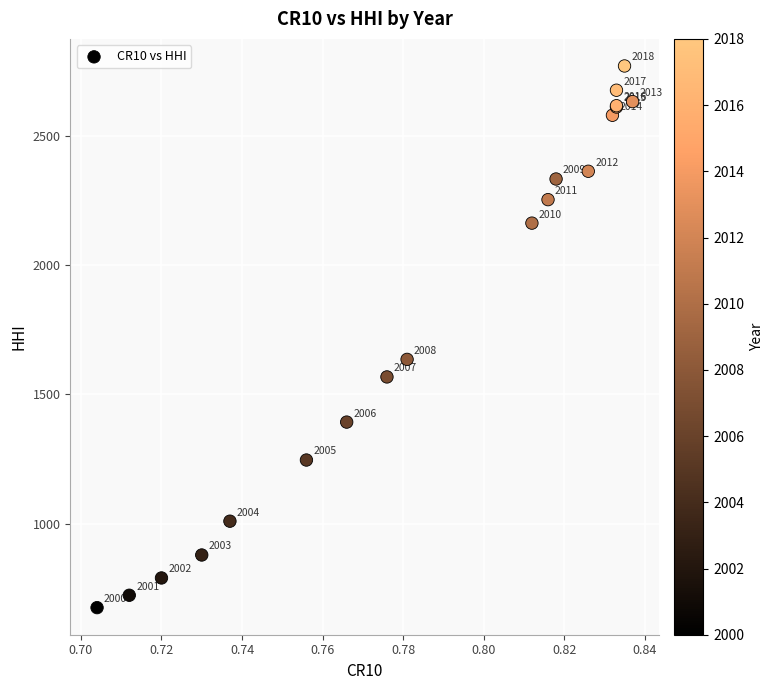

What Y value in the scatter plot is closest to 1723?

1636